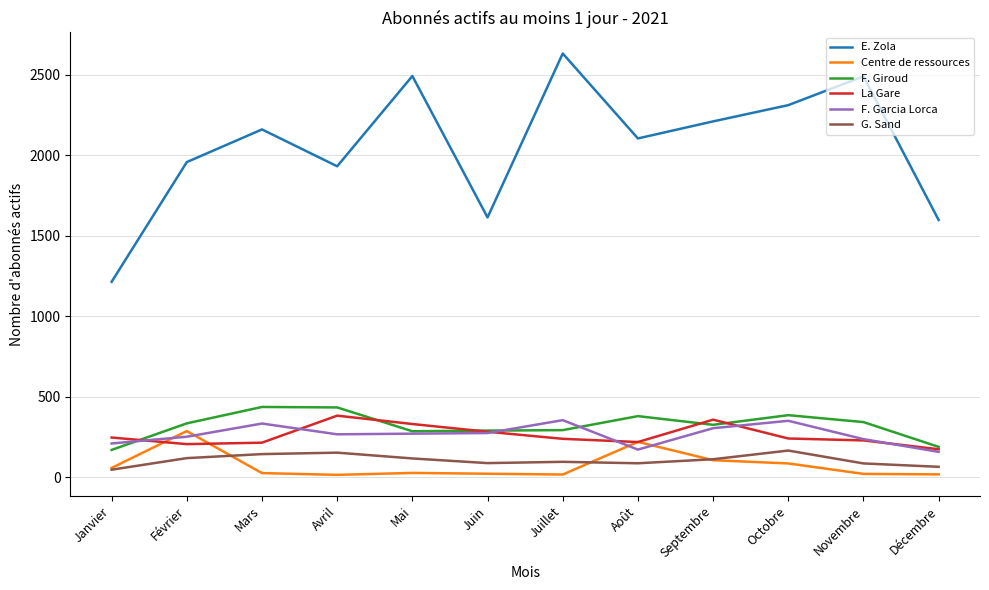

List the series in order of their peak value, lowest first.

G. Sand, Centre de ressources, F. Garcia Lorca, La Gare, F. Giroud, E. Zola